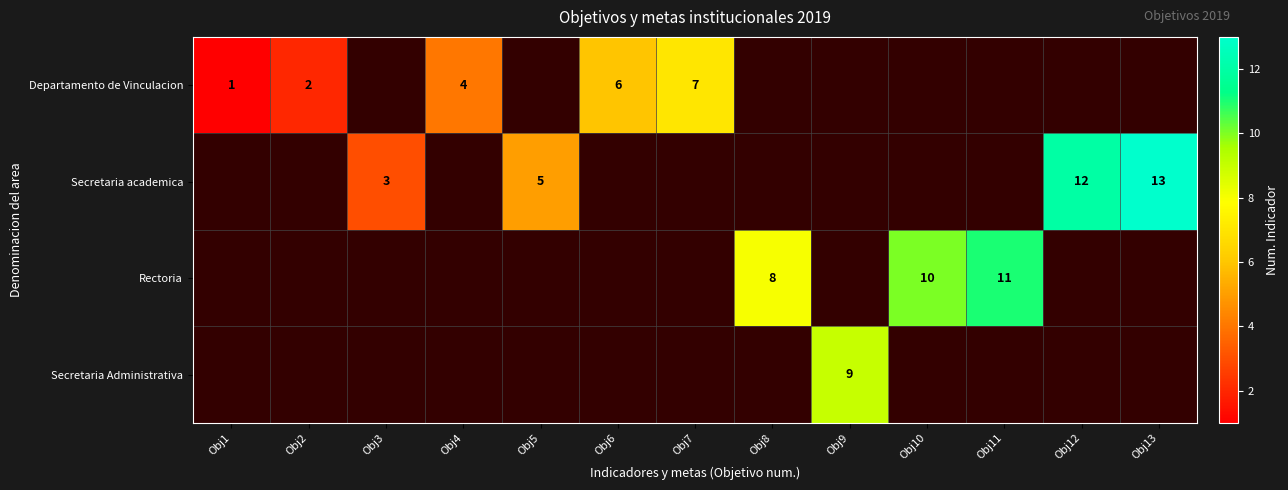

True or false: Departamento de Vinculacion has a value of 7 at Obj4.

False